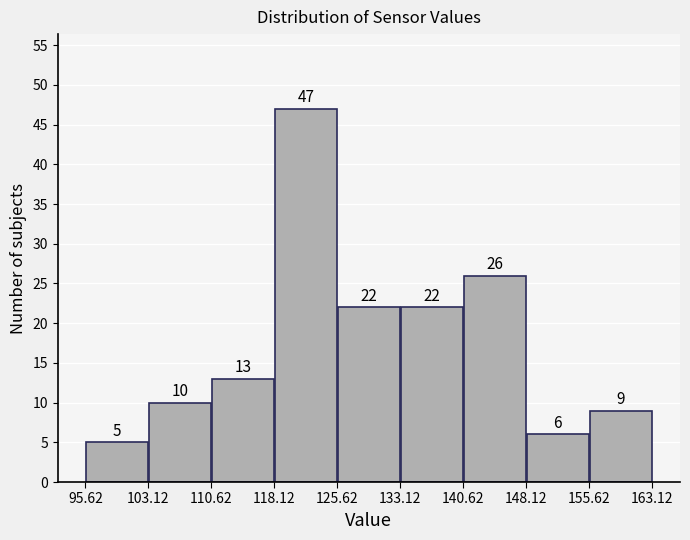

What is the height of the bar covering 95.62 to 103.12 on the x-axis?

5